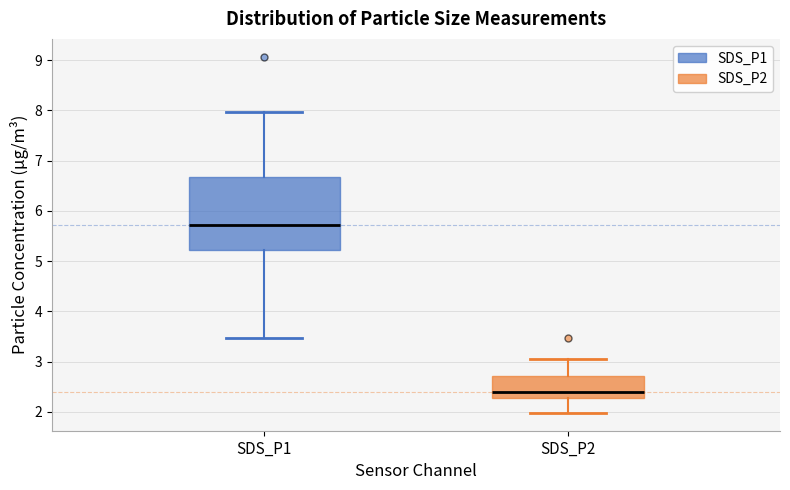

Comparing the boxes themselves (not the whiskers), which one is the tallest?

SDS_P1